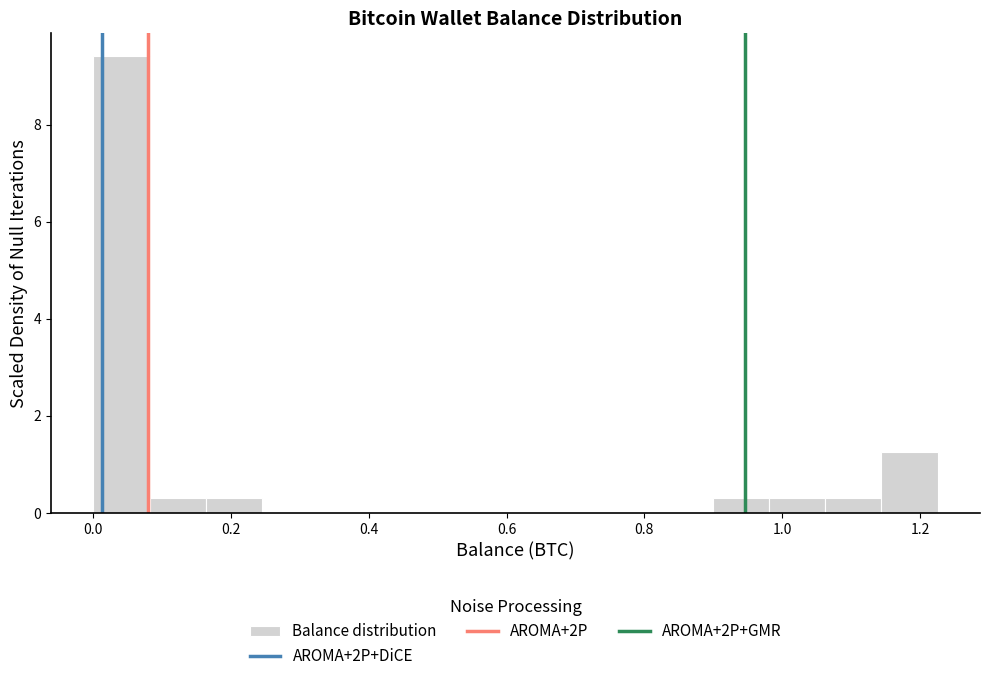

Reading left to right, transcribe this chart: for each bar, give the range it covers on the x-axis and its height. Neither the bar edges nor the heights are printed on the chart, so give them approximately, as read against the axes.

0.00 to 0.08: 9.4
0.08 to 0.16: 0.4
0.16 to 0.24: 0.4
0.24 to 0.32: 0
0.32 to 0.40: 0
0.40 to 0.50: 0
0.50 to 0.58: 0
0.58 to 0.66: 0
0.66 to 0.74: 0
0.74 to 0.82: 0
0.82 to 0.90: 0
0.90 to 0.98: 0.4
0.98 to 1.06: 0.4
1.06 to 1.14: 0.4
1.14 to 1.22: 1.2